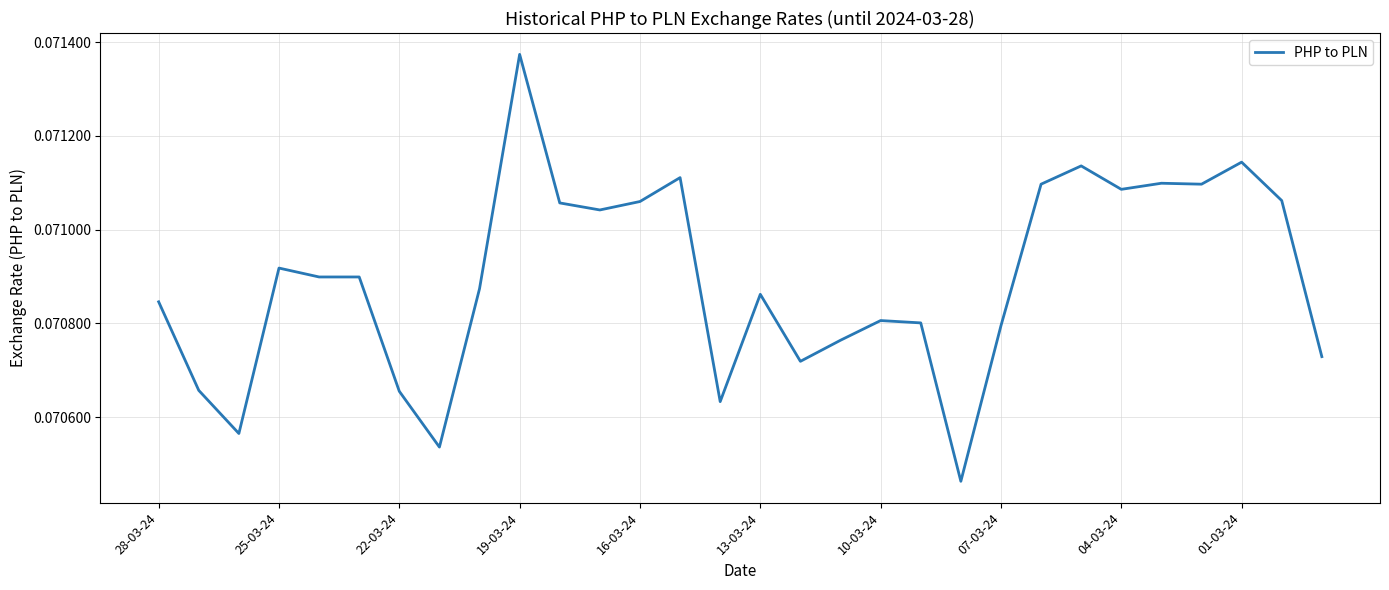

How many lines are shown in the chart?

1